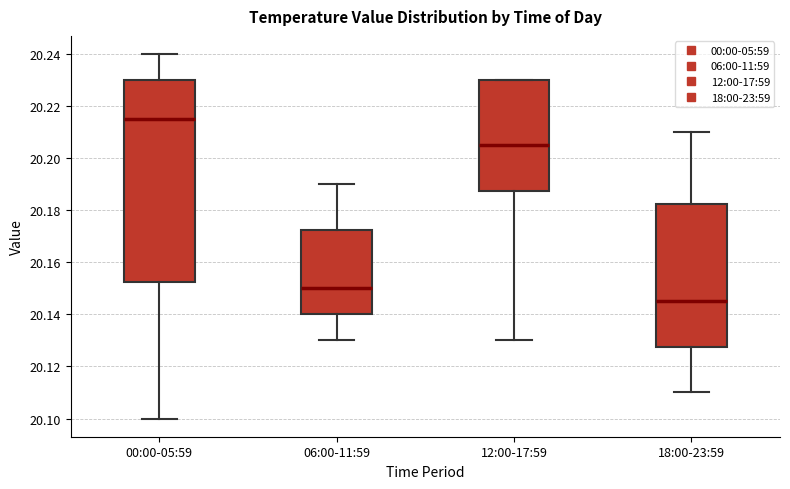

Where is the lower edge of the box for 12:00-17:59 on the y-axis? The values are not printed on the chart, so give them approximately, as read against the axis.

20.188